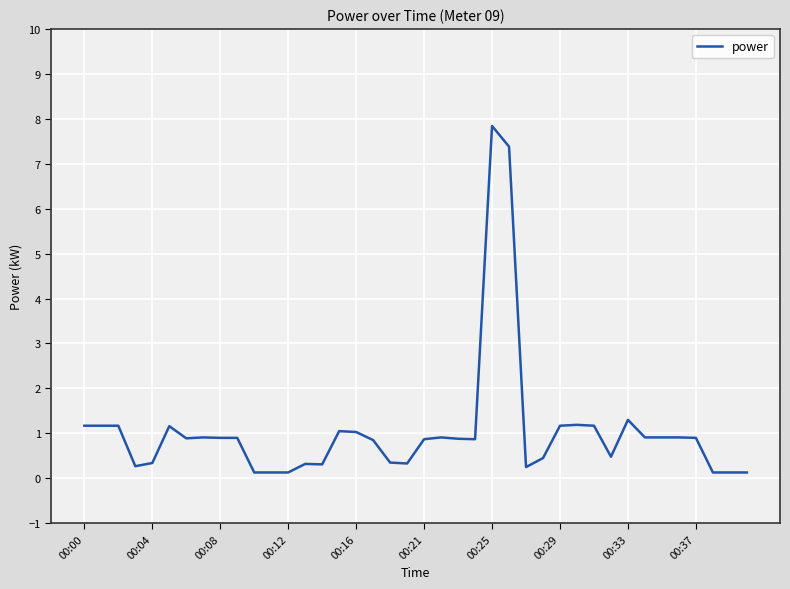

What is the greatest value displayed?

7.8